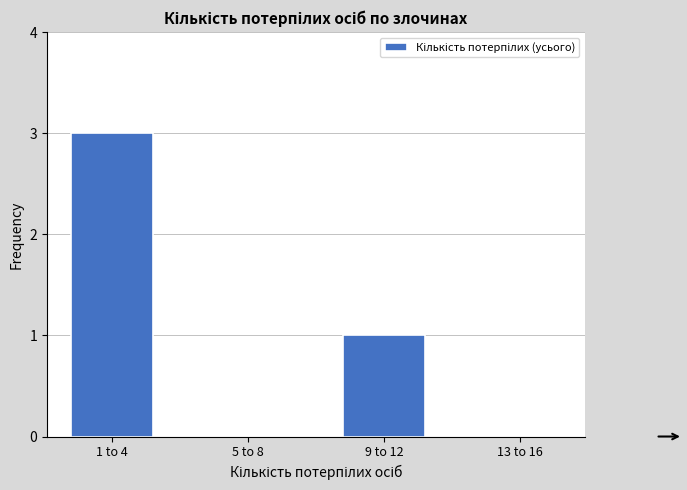

Reading left to right, what are all the values shown in this chart?

1 to 4=3	5 to 8=0	9 to 12=1	13 to 16=0